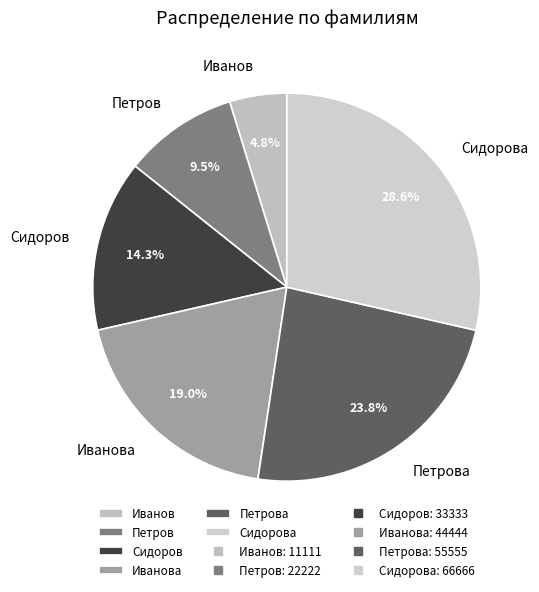

To the nearest percent, what portion does Сидорова represent?

29%